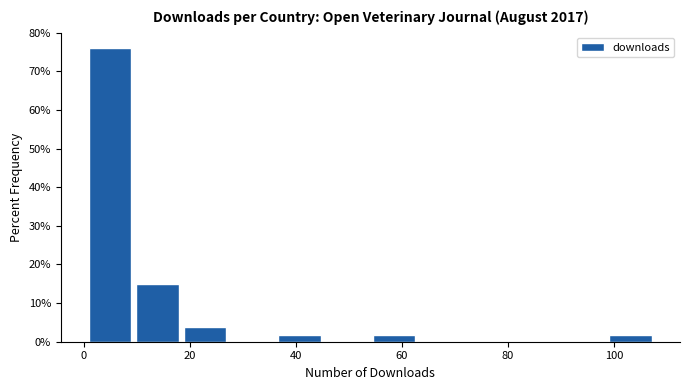

Reading left to right, list every bar in this chart as the range it spans on the x-axis followed by its height. Neither the bar edges nor the heights are printed on the chart, so give them approximately, as read against the axes.

2 to 10: 76
10 to 18: 15
18 to 28: 4
28 to 36: 0
36 to 46: 2
46 to 54: 0
54 to 64: 2
64 to 72: 0
72 to 82: 0
82 to 90: 0
90 to 100: 0
100 to 108: 2